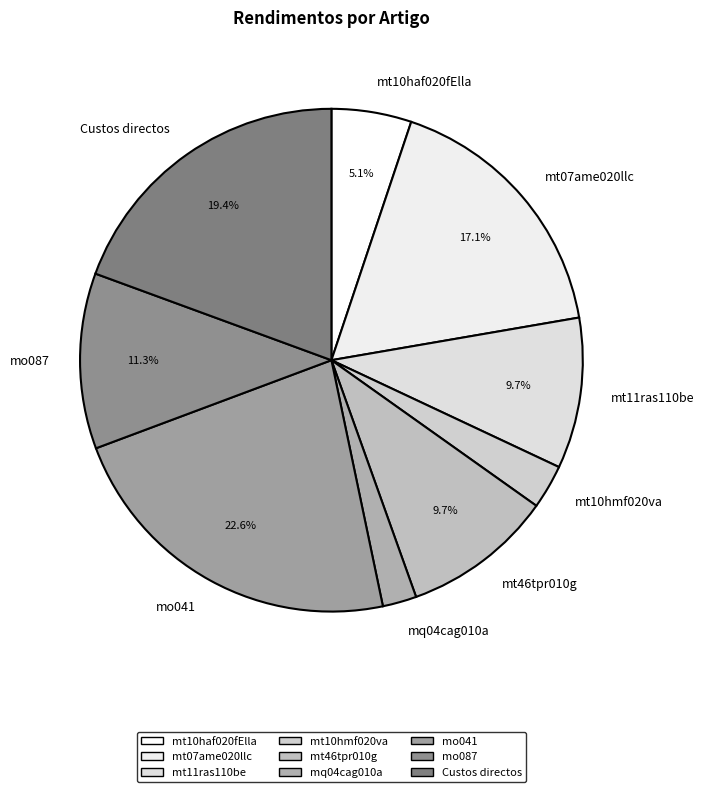

What is the smallest slice in the pie chart?

mq04cag010a